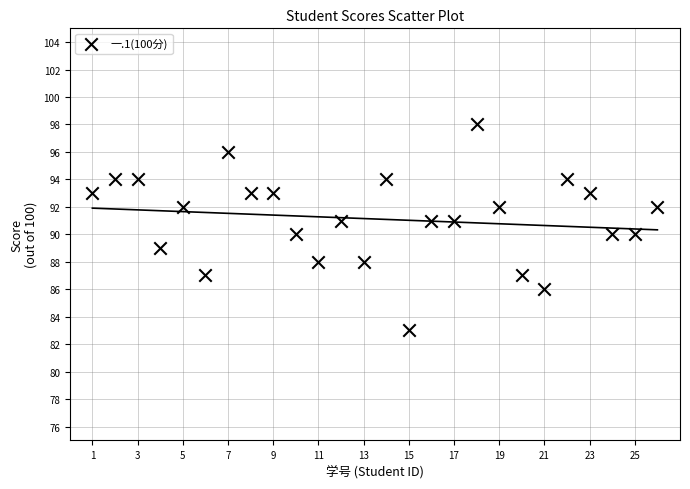

What is the range of X values (max minus min)?

25